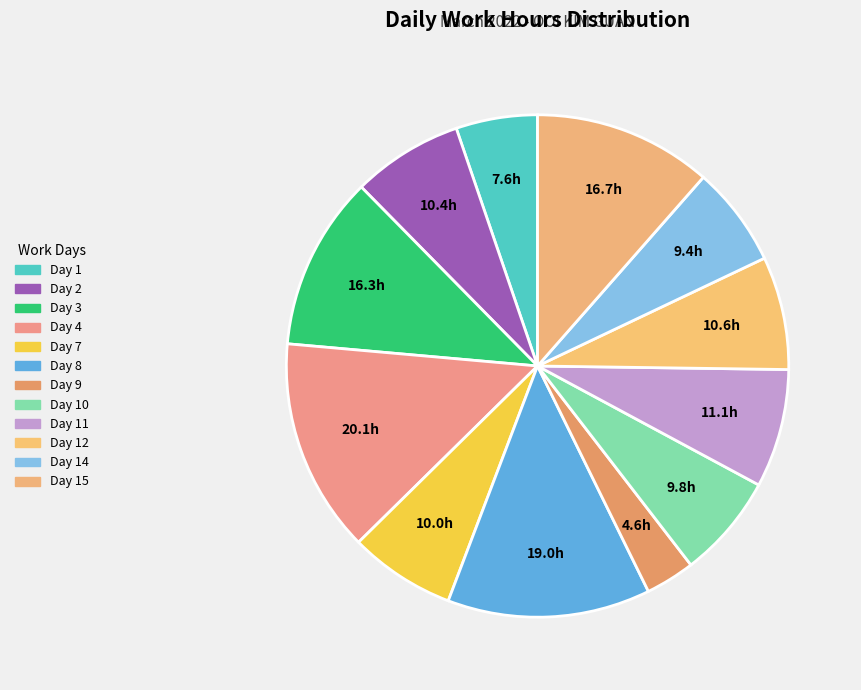

To the nearest percent, what is the difference between the largest and smallest slice percentages?

11%